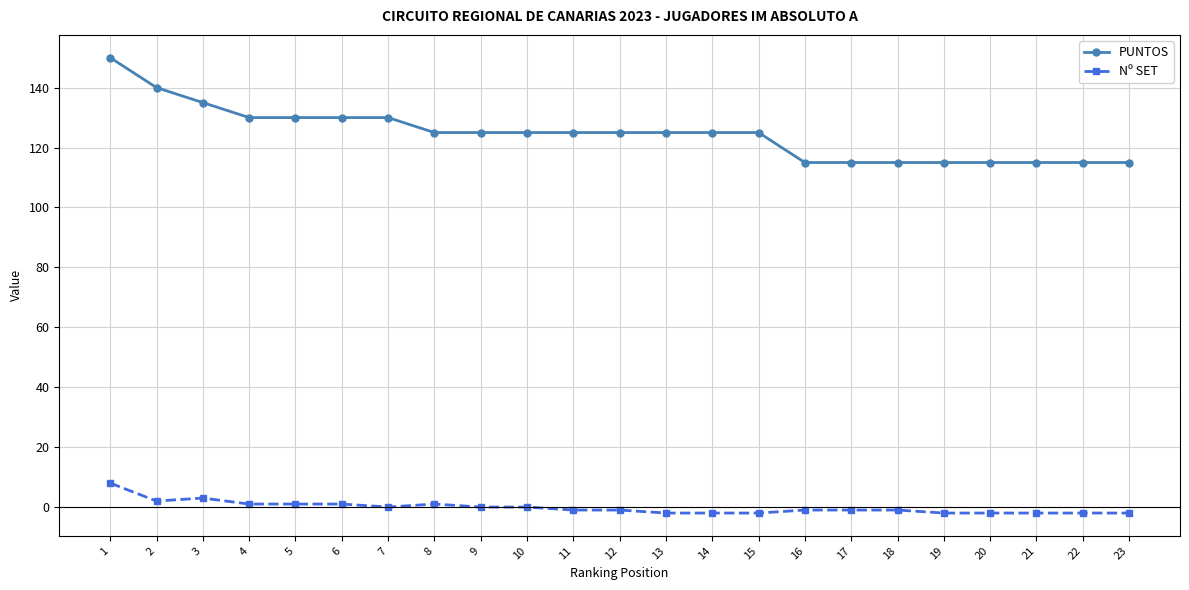

How many distinct data groups are displayed?

2